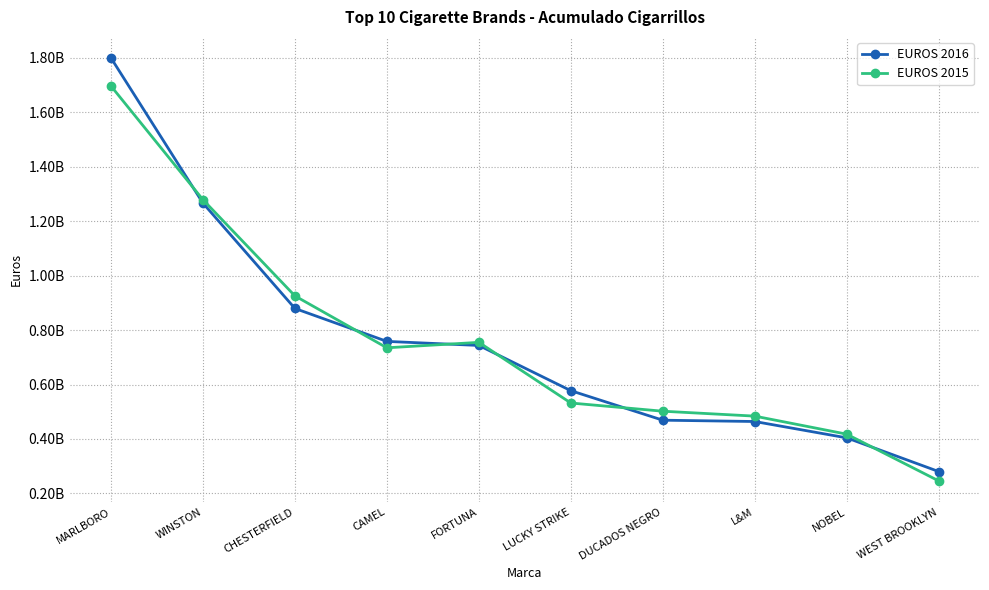

What is the average value of the EUROS 2016 series?

764180359.4